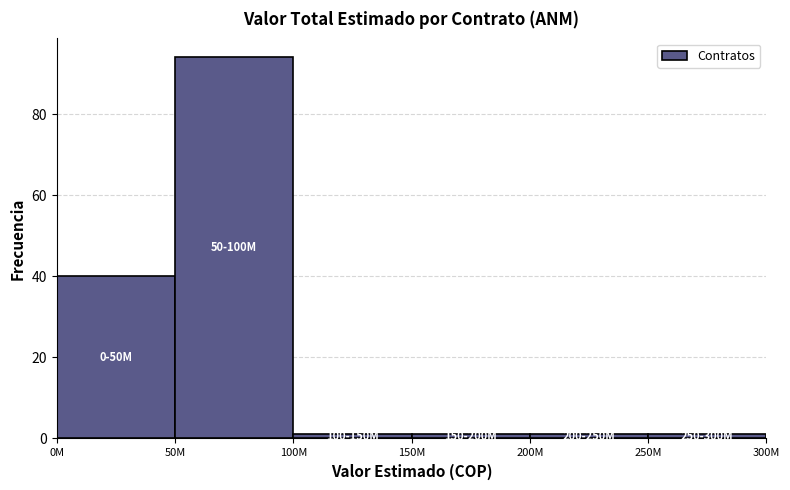

Reading left to right, list all the values displayed in this chart.

40	94	1	1	1	1